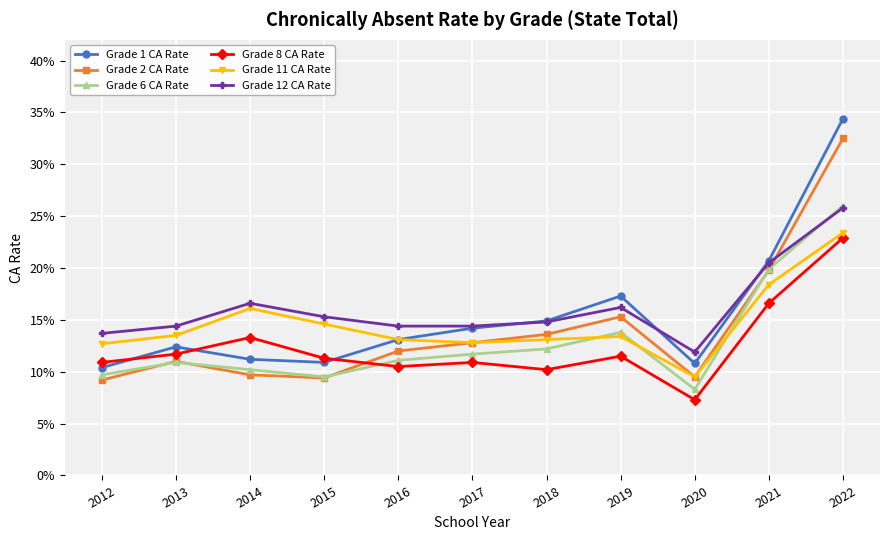

What is the sum of the Grade 12 CA Rate values at 2019 and 2014?

0.3